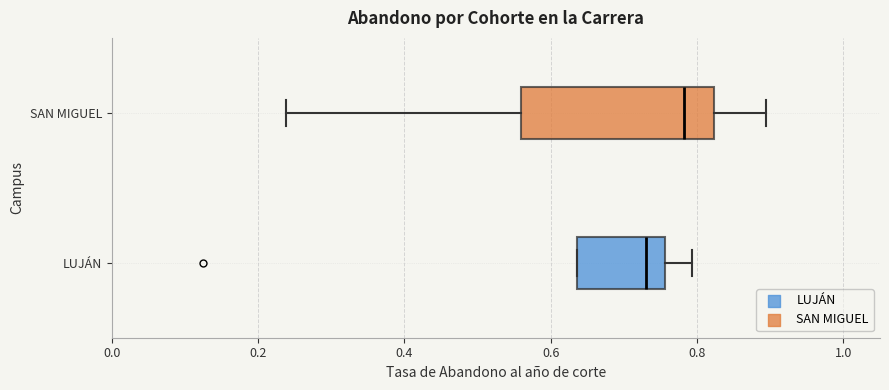

Comparing the boxes themselves (not the whiskers), which one is the widest?

SAN MIGUEL